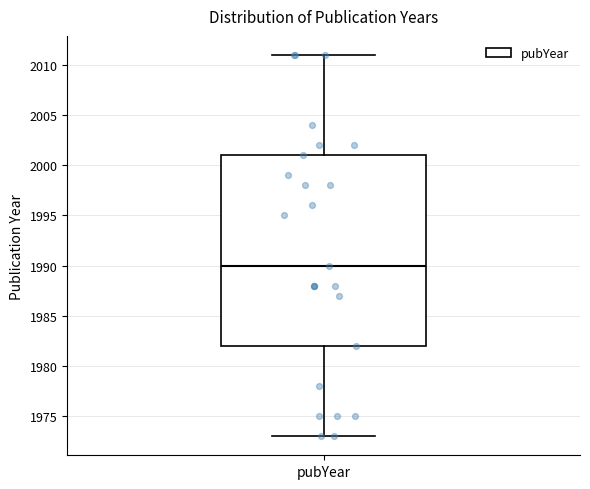

Transcribe this box plot: give where the median line is, the range the box spans, and where the two whiskers end, as read against the y-axis. The values are not printed on the chart, so give them approximately, as read against the axis.

median 1990, box 1982 to 2001, whiskers 1973 to 2011